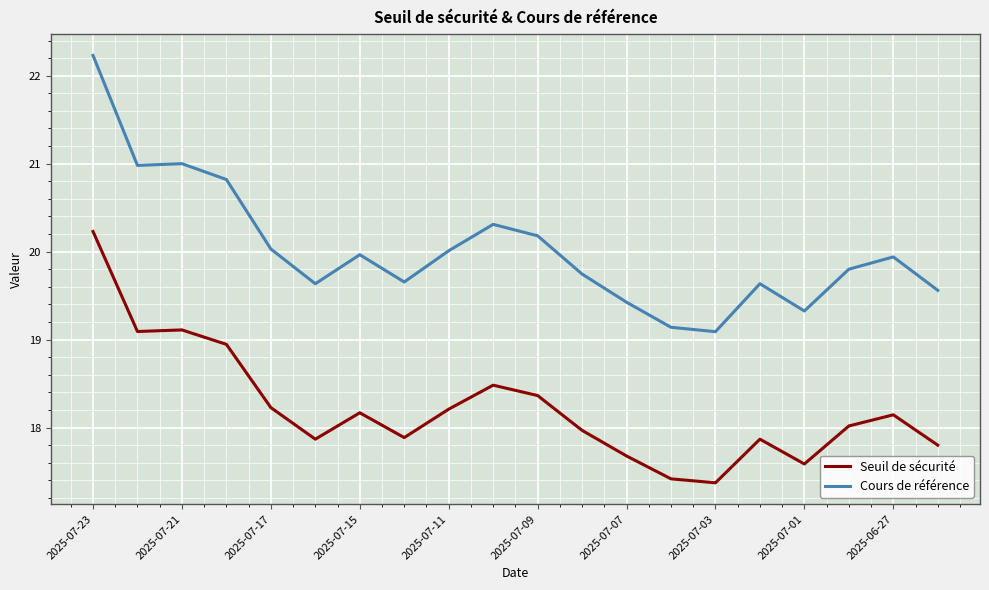

At how many categories does at least one series exceed 19?

20